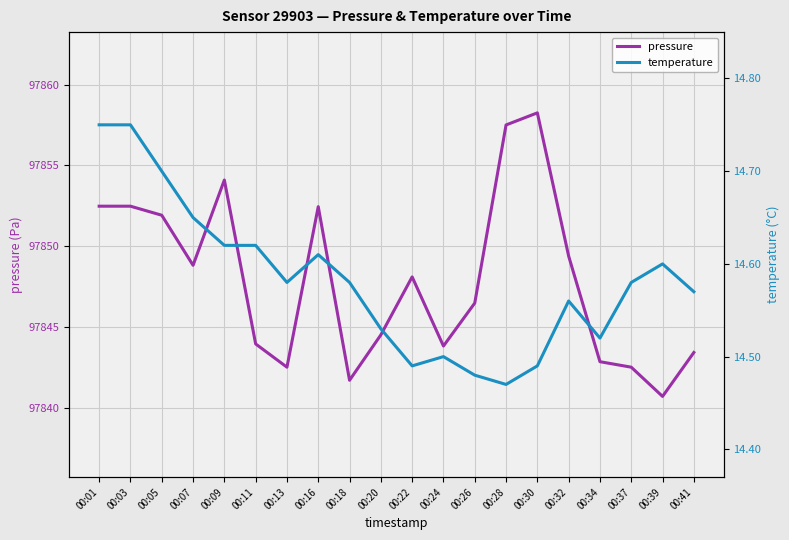

True or false: temperature and pressure intersect in this chart.

False